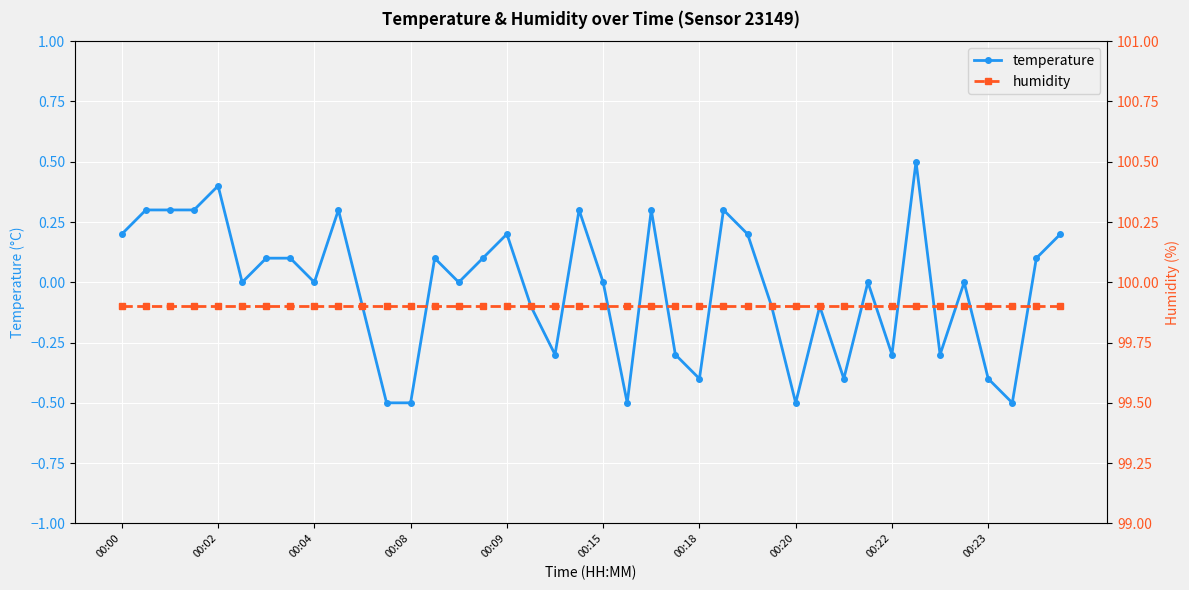

Between 25 and 27, which is larger?

25